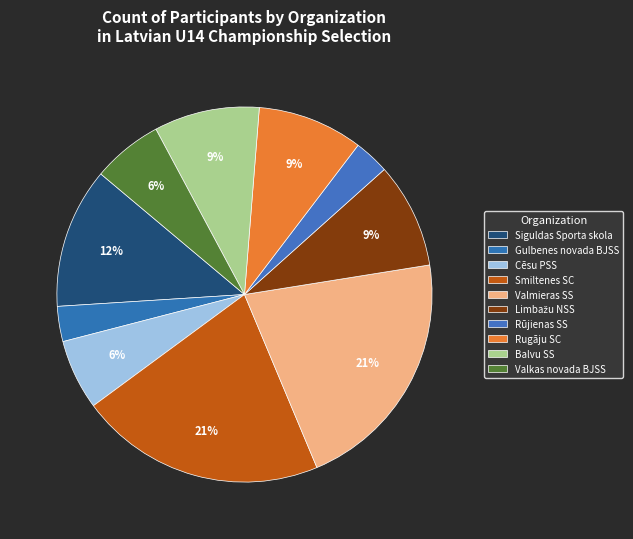

What is the ratio of the value at Limbažu NSS to the value at Rugāju SC?

1.0